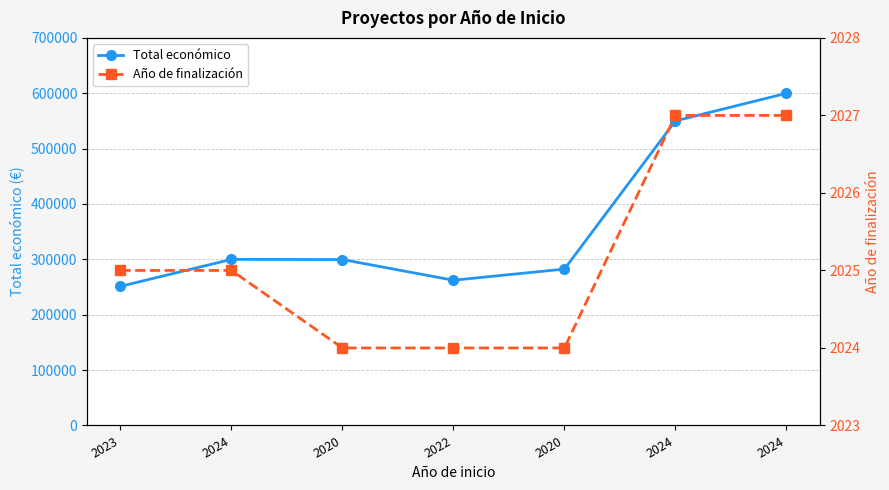

Which series has the largest range (max minus min)?

Total económico